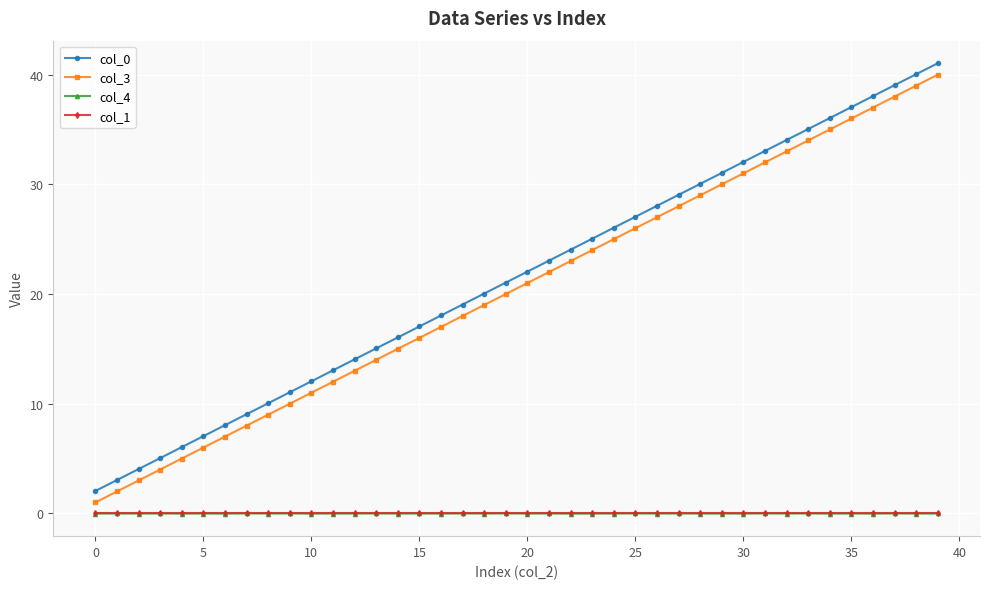

What is the maximum value for col_0?

41.0